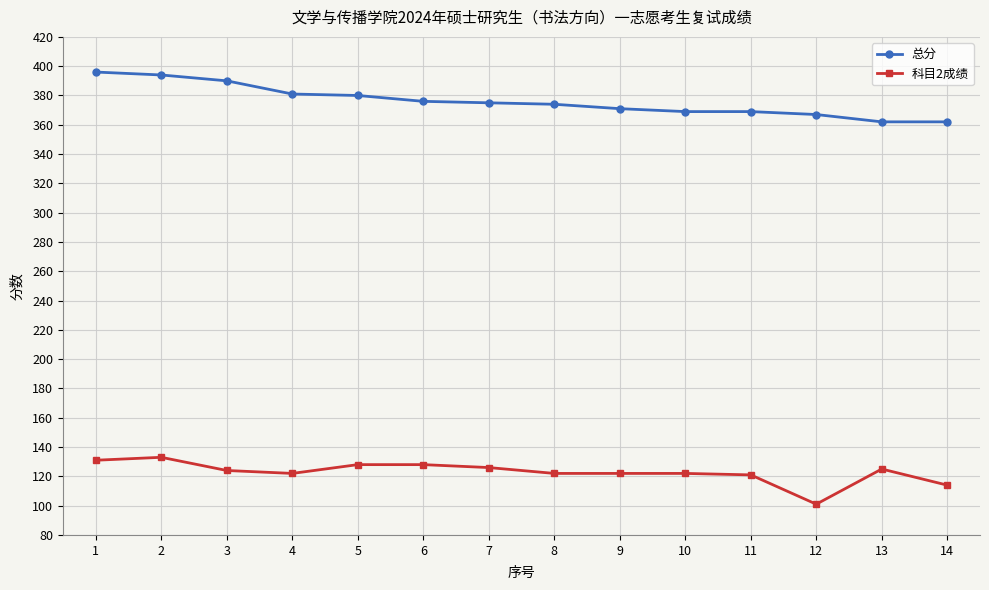

What is the sum of the 科目2成绩 values at 14 and 8?

236